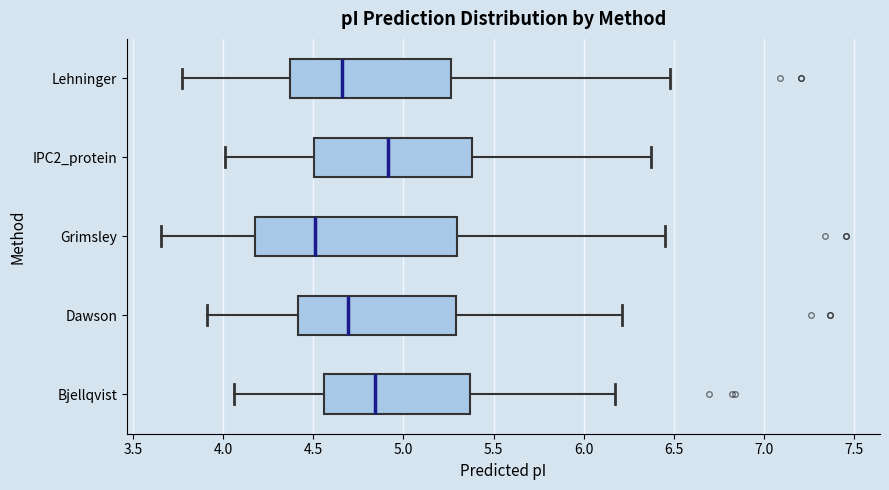

Reading bottom to top, read every box against the x-axis: the position of its median line, the range the box covers, and the ends of its whiskers. The values are not printed on the chart, so give them approximately, as read against the axis.

Bjellqvist: median 4.85, box 4.55 to 5.35, whiskers 4.05 to 6.15
Dawson: median 4.70, box 4.40 to 5.30, whiskers 3.90 to 6.20
Grimsley: median 4.50, box 4.15 to 5.30, whiskers 3.65 to 6.45
IPC2_protein: median 4.90, box 4.50 to 5.40, whiskers 4.00 to 6.40
Lehninger: median 4.65, box 4.35 to 5.25, whiskers 3.75 to 6.50